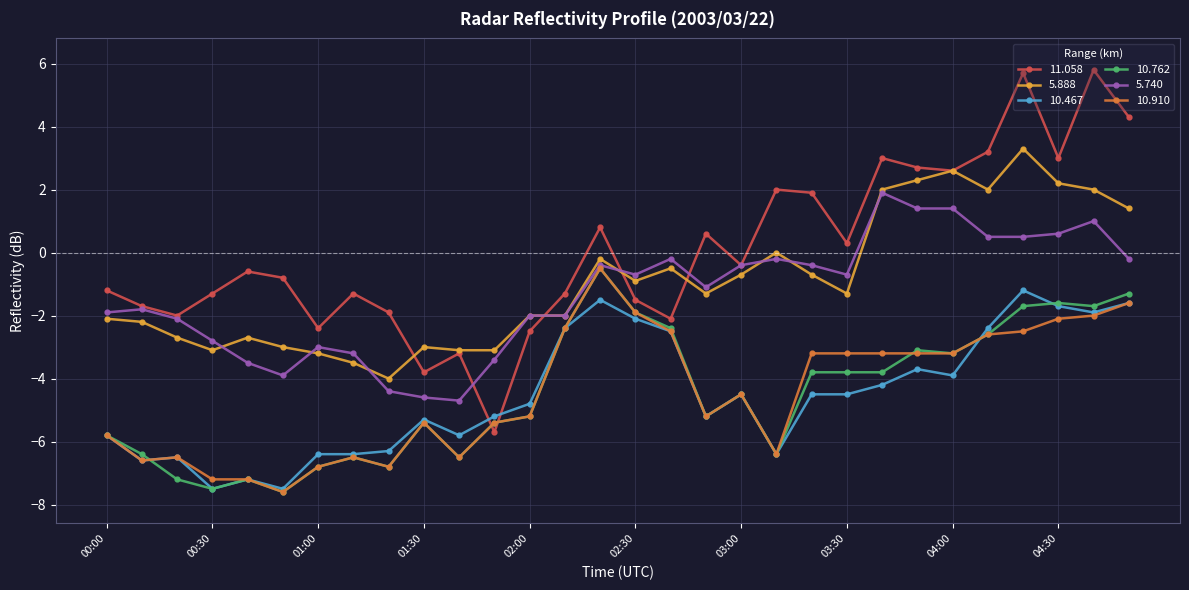

Which series has the widest spread of values?

11.058